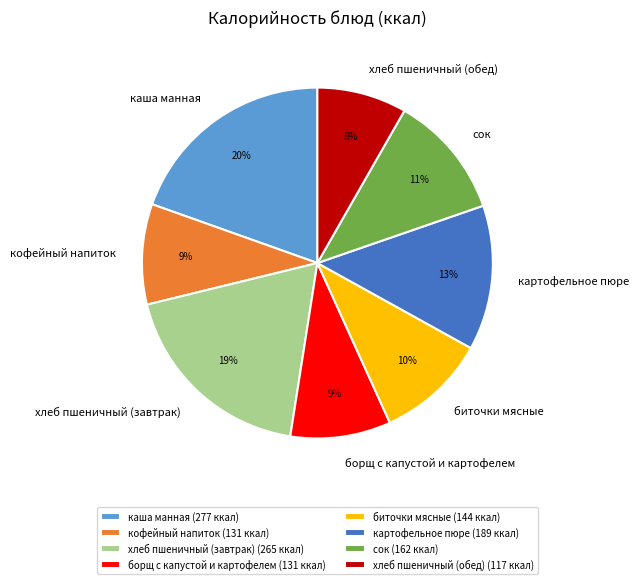

How many slices are in this pie chart?

8